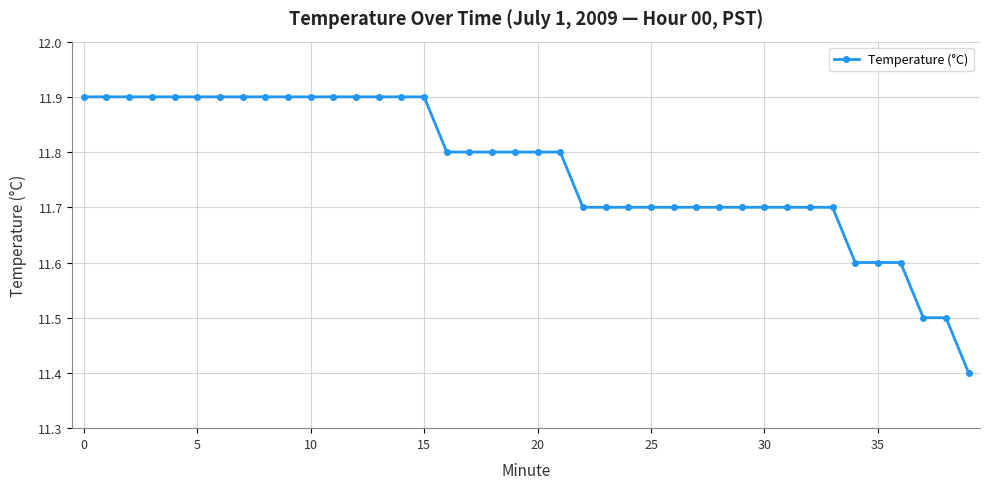

How many values are between 11 and 12?

40